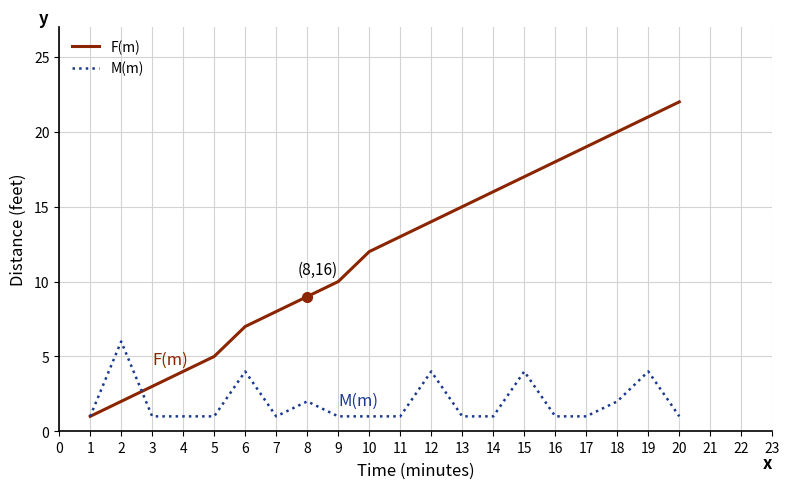

Reading left to right, extract all data points from this chart.

F(m): 1	2	3	4	5	7	8	9	10	12	13	14	15	16	17	18	19	20	21	22
M(m): 1	6	1	1	1	4	1	2	1	1	1	4	1	1	4	1	1	2	4	1